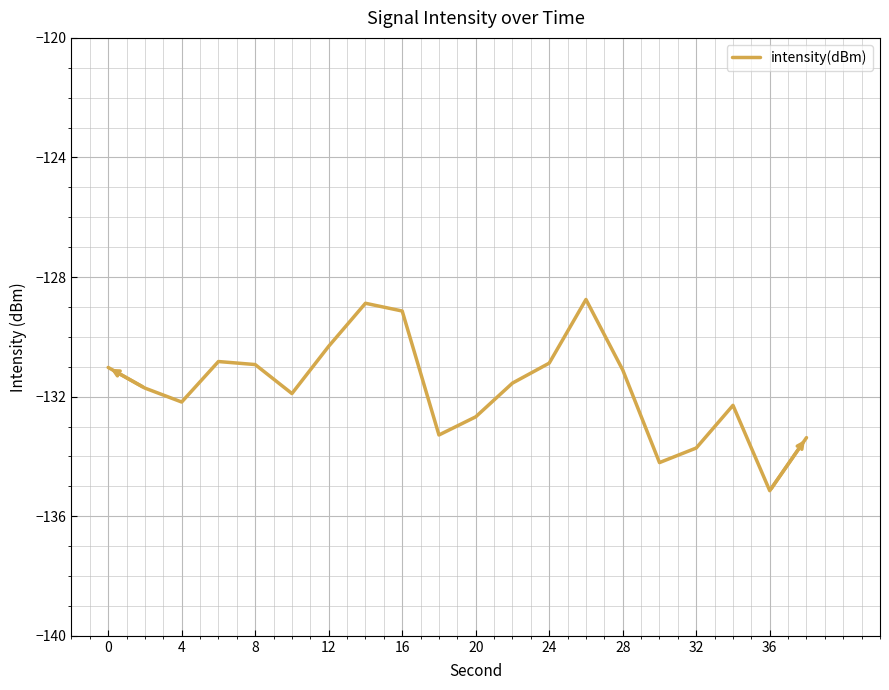

What is the greatest value displayed?

-128.8